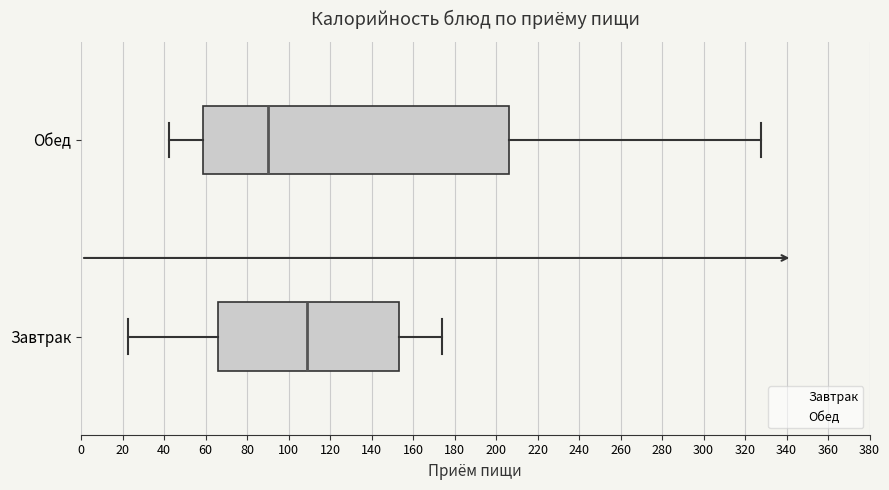

Reading bottom to top, read every box against the x-axis: the position of its median line, the range the box covers, and the ends of its whiskers. The values are not printed on the chart, so give them approximately, as read against the axis.

Завтрак: median 108, box 66 to 154, whiskers 22 to 174
Обед: median 90, box 58 to 206, whiskers 42 to 328